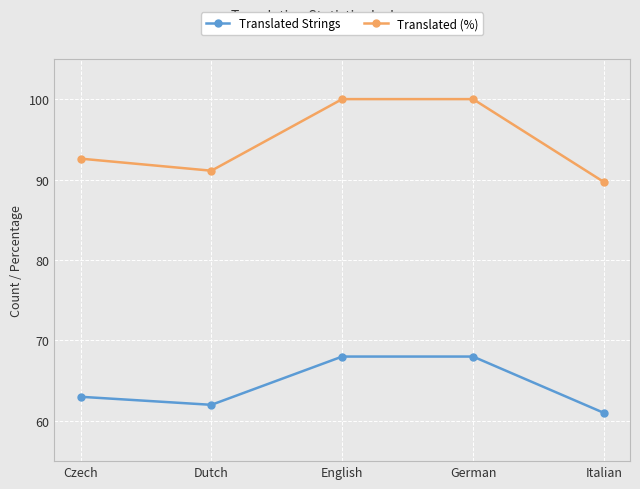

True or false: Translated (%) has more than 1 points higher than both neighbors.

False